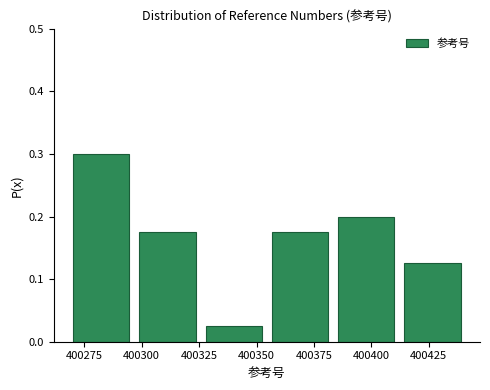

How tall is the bar that spans 400325 to 400355 on the x-axis? Neither the bar edges nor the heights are printed on the chart, so give them approximately, as read against the axes.

0.03